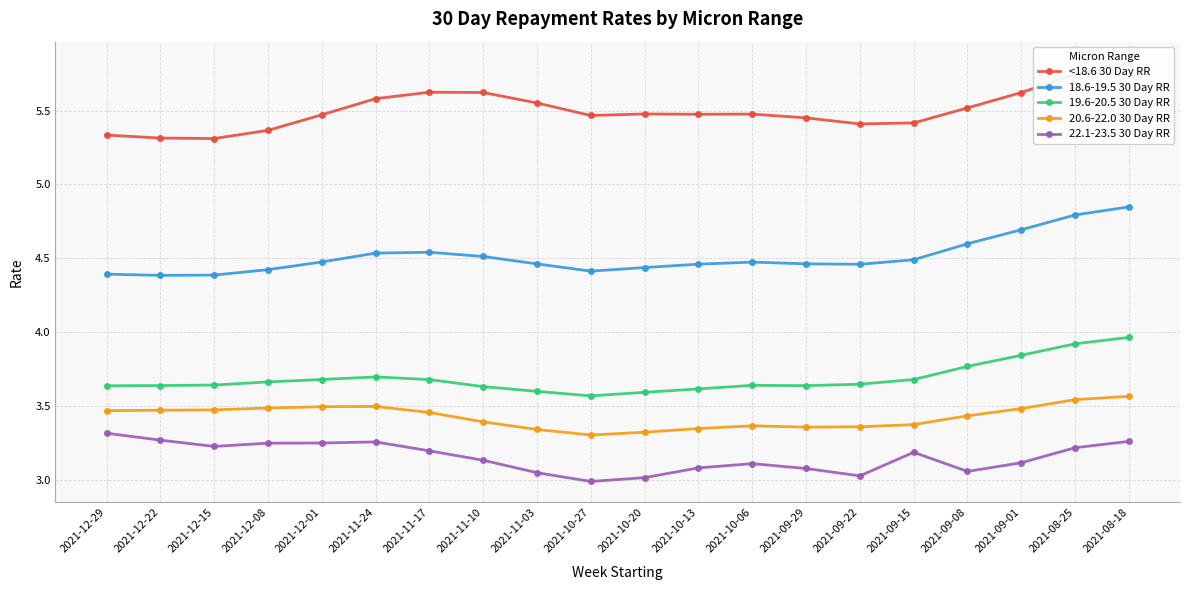

Reading left to right, what are all the values shown in this chart?

<18.6 30 Day RR: 5.3	5.3	5.3	5.4	5.5	5.6	5.6	5.6	5.6	5.5	5.5	5.5	5.5	5.5	5.4	5.4	5.5	5.6	5.7	5.8
18.6-19.5 30 Day RR: 4.4	4.4	4.4	4.4	4.5	4.5	4.5	4.5	4.5	4.4	4.4	4.5	4.5	4.5	4.5	4.5	4.6	4.7	4.8	4.8
19.6-20.5 30 Day RR: 3.6	3.6	3.6	3.7	3.7	3.7	3.7	3.6	3.6	3.6	3.6	3.6	3.6	3.6	3.6	3.7	3.8	3.8	3.9	4.0
20.6-22.0 30 Day RR: 3.5	3.5	3.5	3.5	3.5	3.5	3.5	3.4	3.3	3.3	3.3	3.3	3.4	3.4	3.4	3.4	3.4	3.5	3.5	3.6
22.1-23.5 30 Day RR: 3.3	3.3	3.2	3.2	3.2	3.3	3.2	3.1	3.0	3.0	3.0	3.1	3.1	3.1	3.0	3.2	3.1	3.1	3.2	3.3